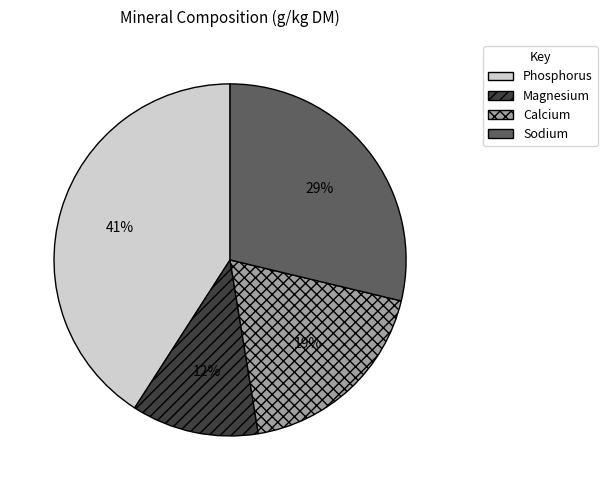

What is the ratio of the value at Calcium to the value at Magnesium?

1.6